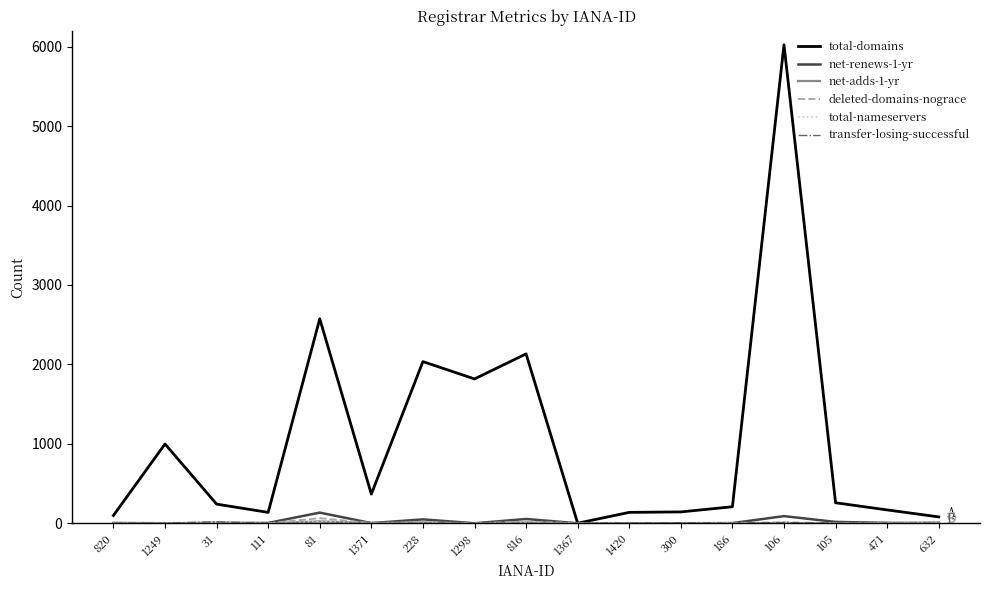

What is the maximum value shown in the chart?

6023